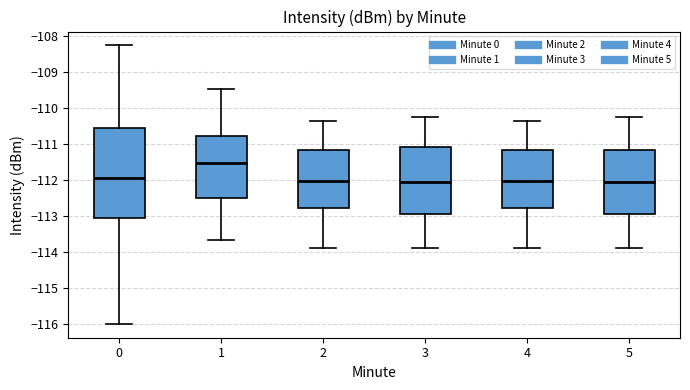

Which box is the tallest, from its lower edge to its upper edge?

0